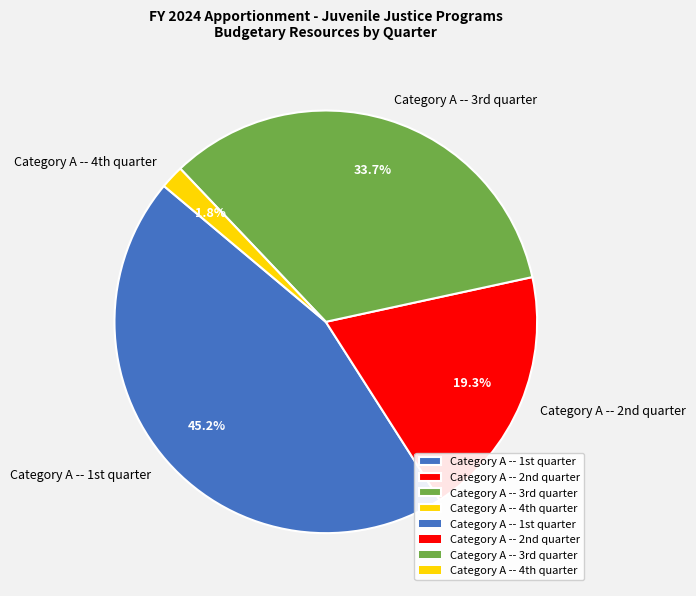

To the nearest percent, what is the difference between the largest and smallest slice percentages?

43%